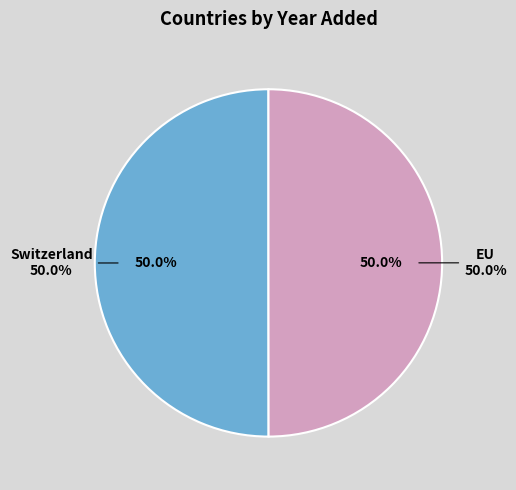

To the nearest percent, what percentage of the pie is Switzerland?

50%